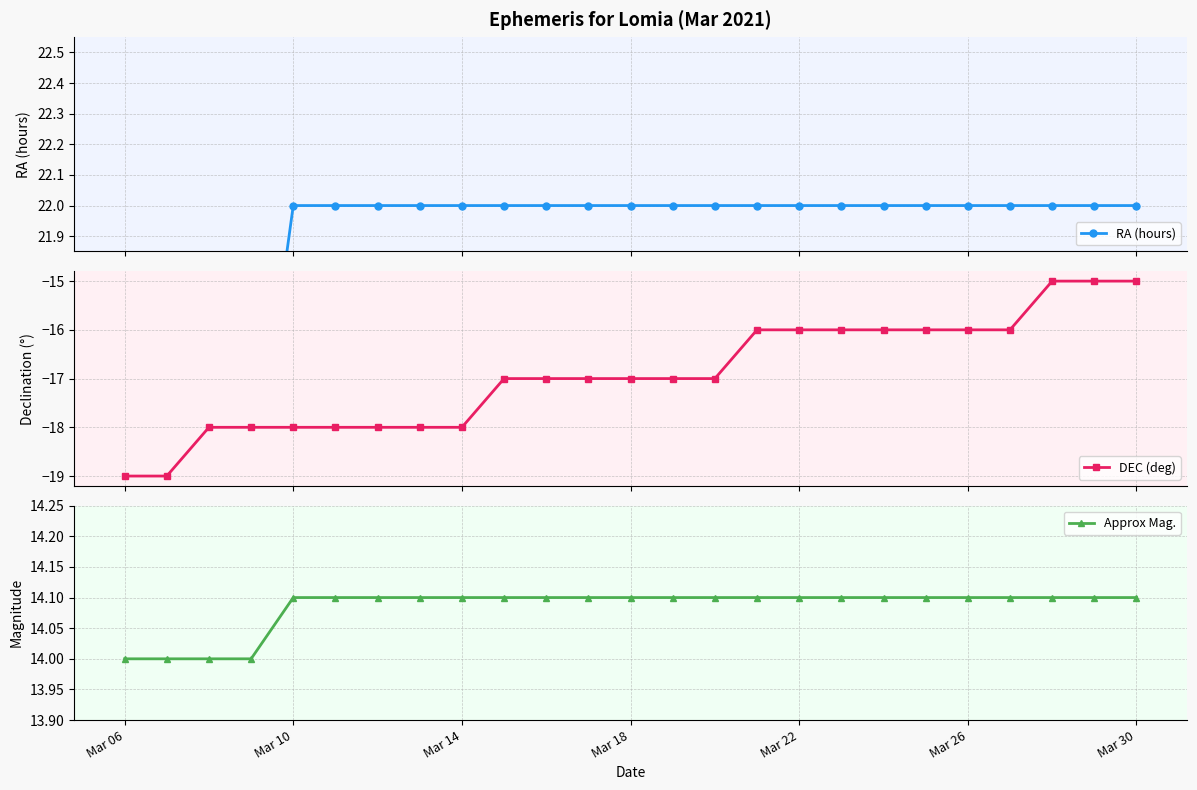

What are all the series names shown in the legend?

RA (hours), DEC (deg), Approx Mag.